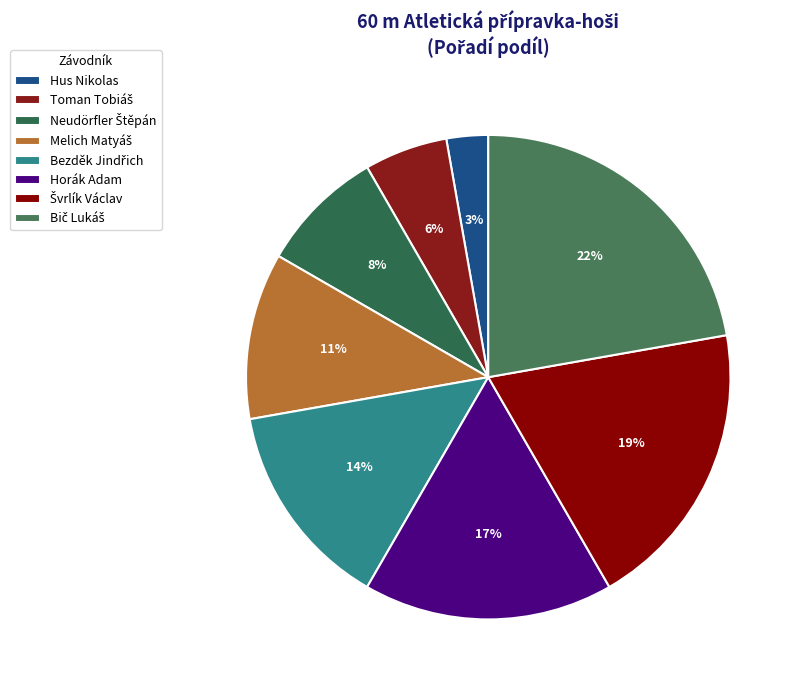

Does any single category account for the majority?

No